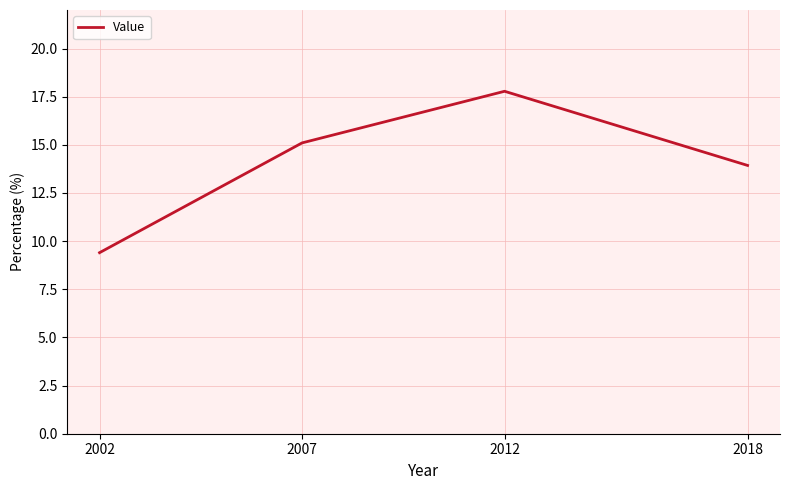

How many series are shown in this chart?

1